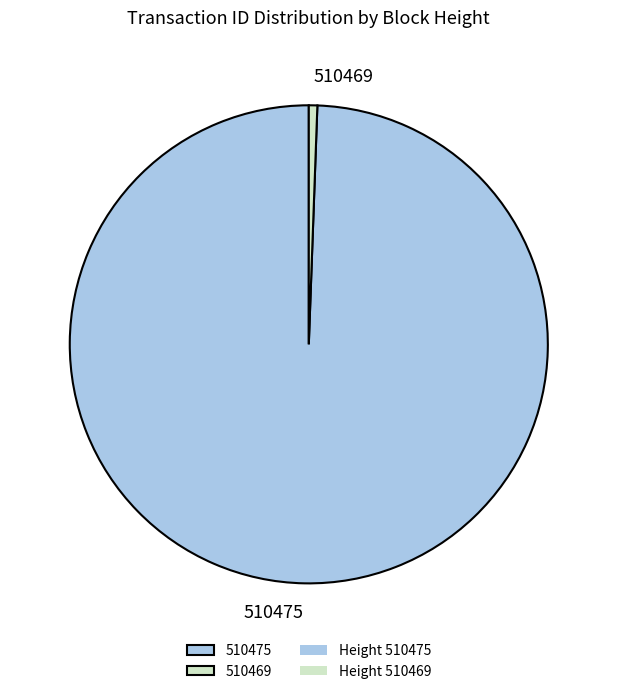

Count the number of slices in the pie.

2